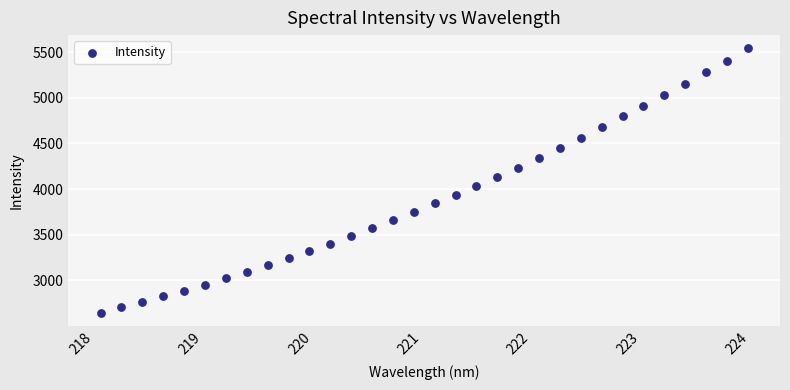

What is the range of X values (max minus min)?

5.9